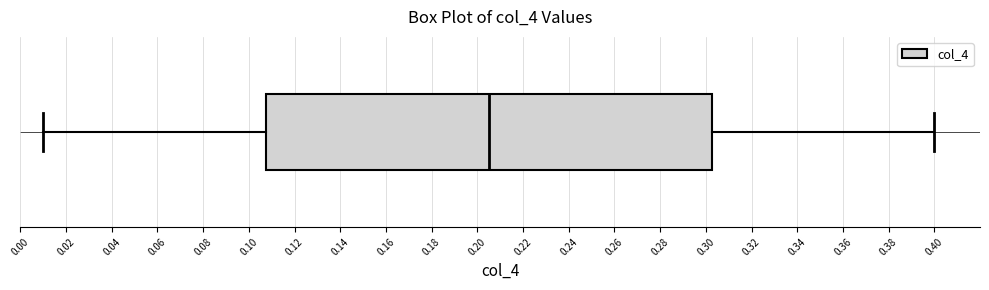

Where does the median line of the box sit on the x-axis? The values are not printed on the chart, so give them approximately, as read against the axis.

0.206